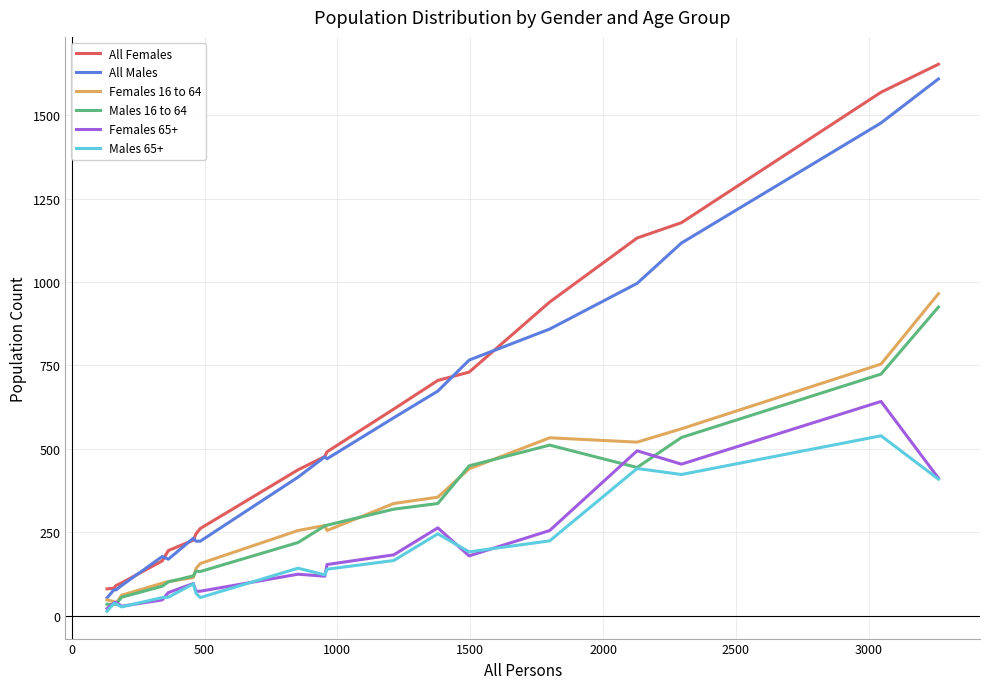

What is the maximum value shown in the chart?

1653